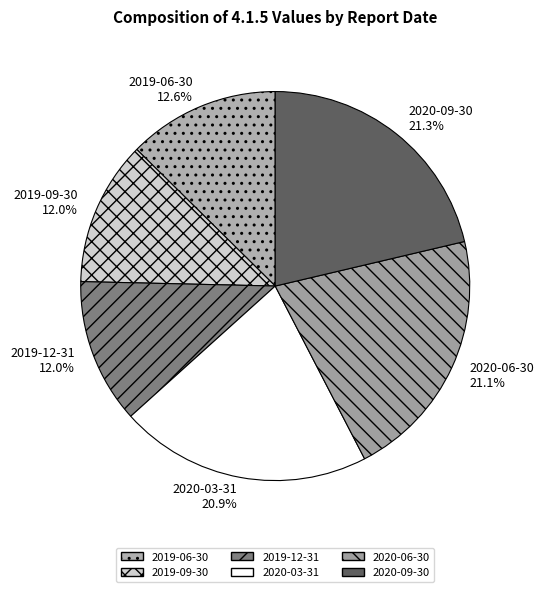

To the nearest percent, what is the combined percentage of 2020-09-30 and 2020-03-31?

42%